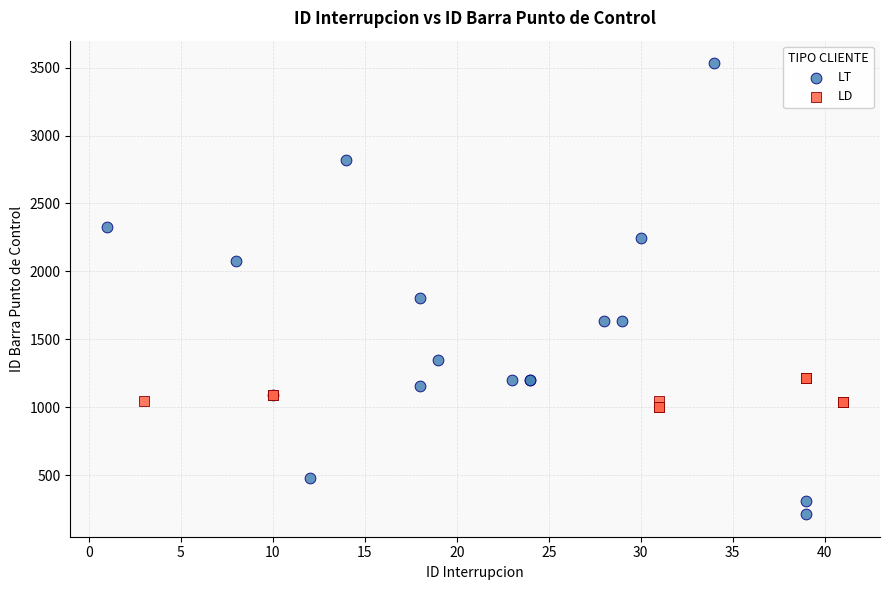

What are all the series names shown in the legend?

LT, LD